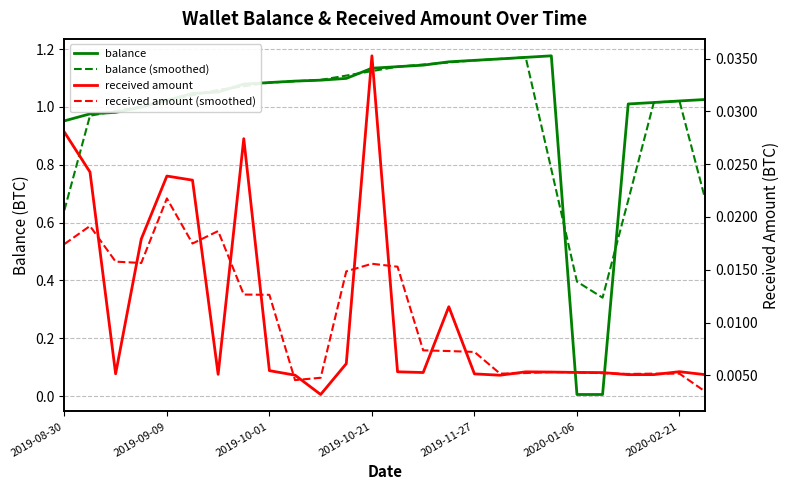

What is the difference between the maximum and second lowest values in the balance series?

1.2